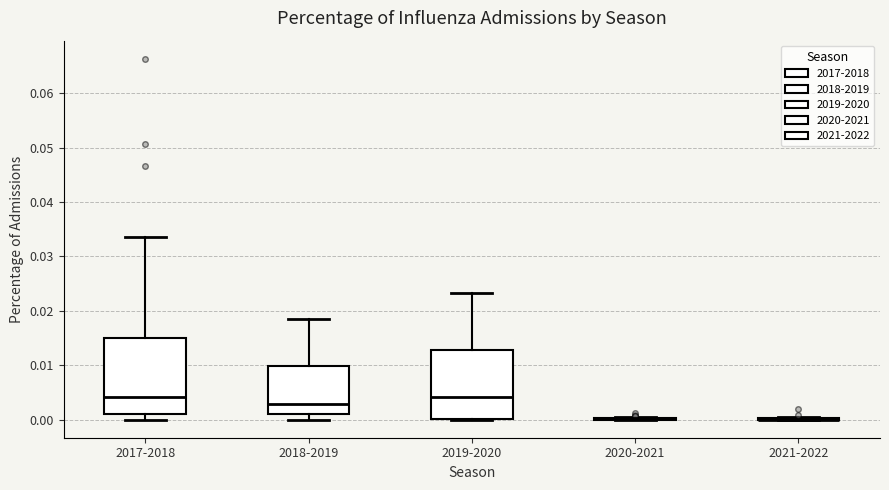

Reading left to right, read every box against the y-axis: the position of its median line, the range the box covers, and the ends of its whiskers. The values are not printed on the chart, so give them approximately, as read against the axis.

2017-2018: median 0.004, box 0.001 to 0.015, whiskers 0.000 to 0.033
2018-2019: median 0.003, box 0.001 to 0.010, whiskers 0.000 to 0.019
2019-2020: median 0.004, box 0.000 to 0.013, whiskers 0.000 to 0.023
2020-2021: box collapsed to a line at 0.000, whiskers 0.000 to 0.001
2021-2022: box collapsed to a line at 0.000, whiskers 0.000 to 0.001